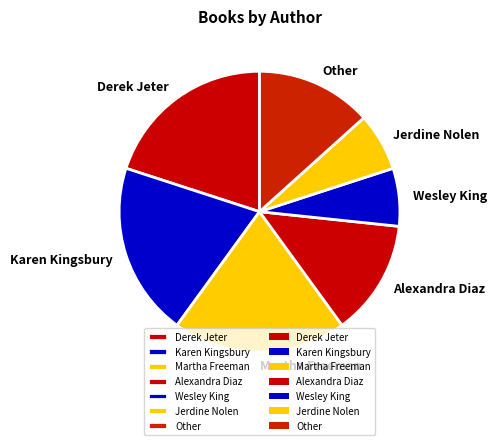

True or false: Alexandra Diaz accounts for 22% of the total.

False